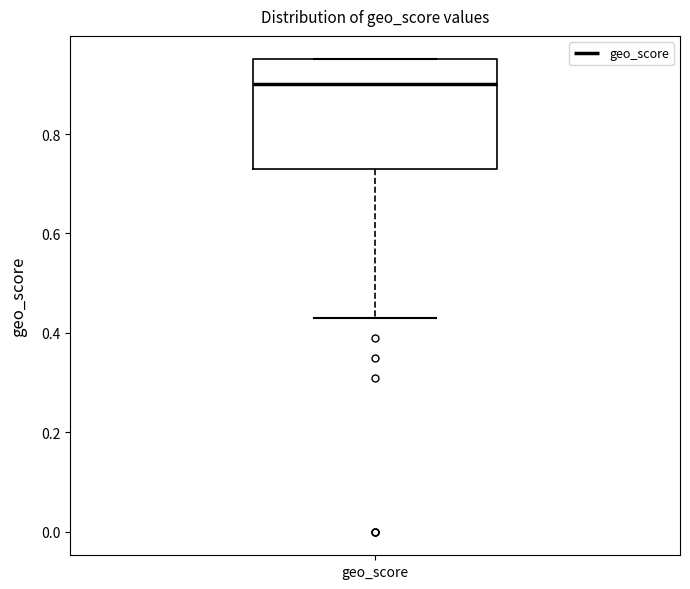

Transcribe this box plot: give where the median line is, the range the box spans, and where the two whiskers end, as read against the y-axis. The values are not printed on the chart, so give them approximately, as read against the axis.

median 0.90, box 0.74 to 0.96, whiskers 0.44 to 0.96